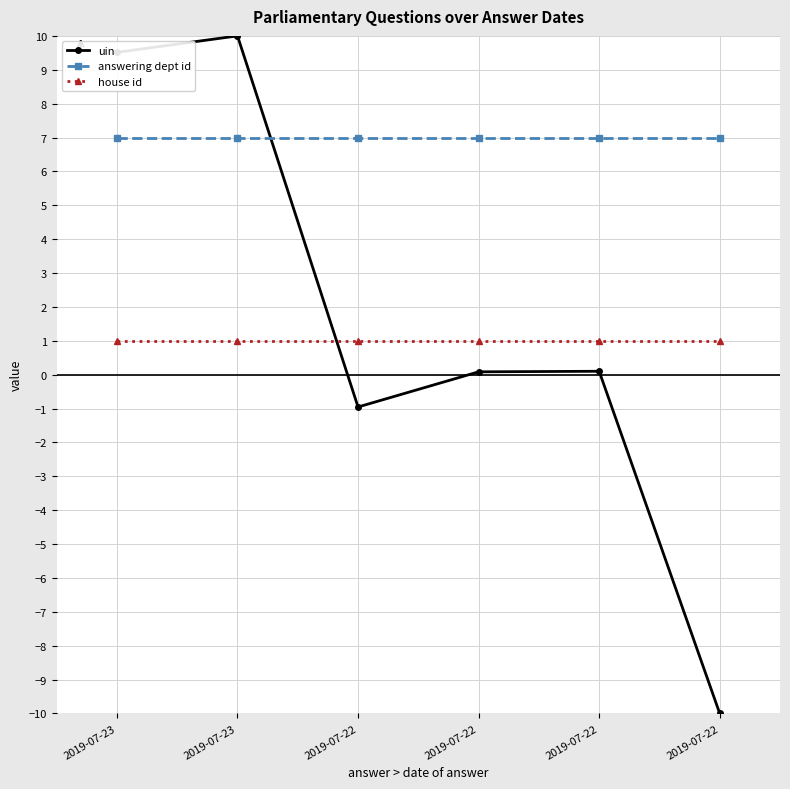

Which series has the largest total across all categories?

answering dept id